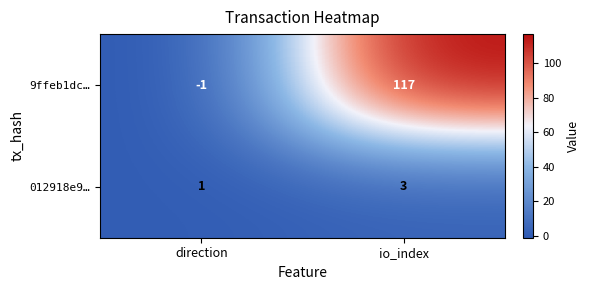

What value does the 012918e9… series have at io_index?

3